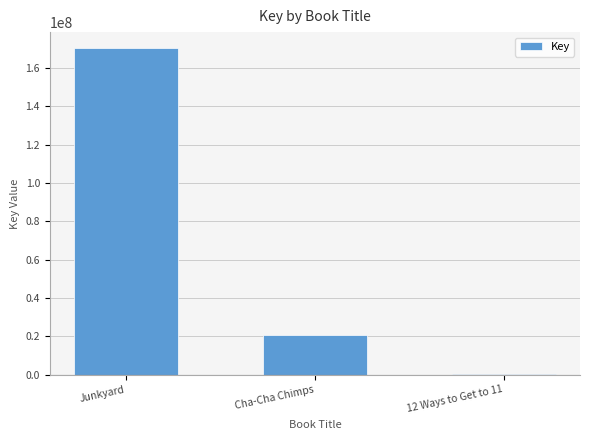

Reading left to right, what are all the values shown in this chart?

170271290	20601212	325862